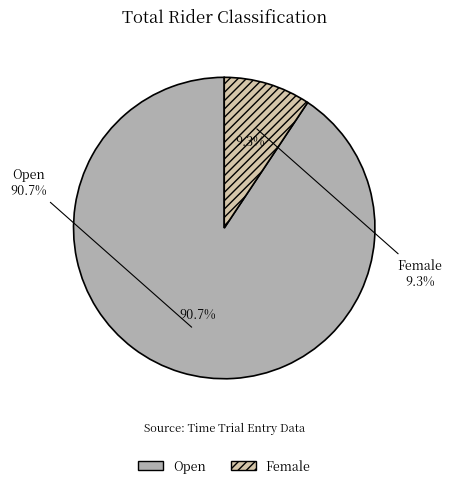

Does any single category account for the majority?

Yes